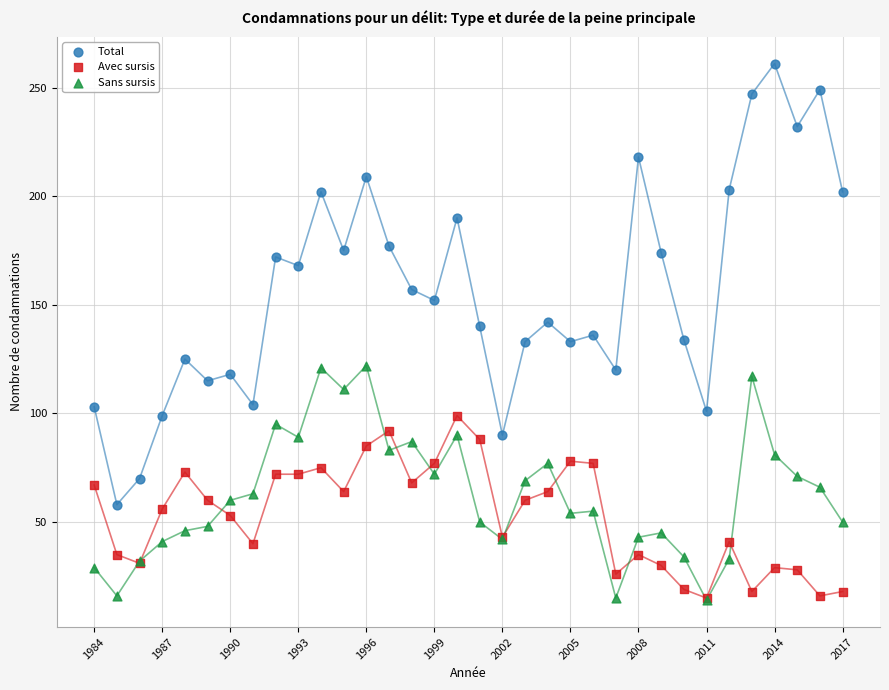

What are all the series names shown in the legend?

Total, Avec sursis, Sans sursis